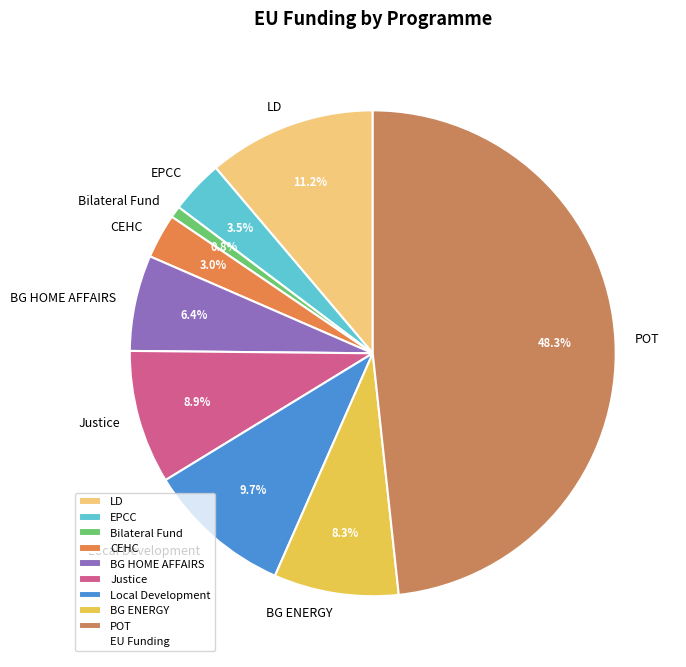

Is there any slice that represents more than half of the pie?

No